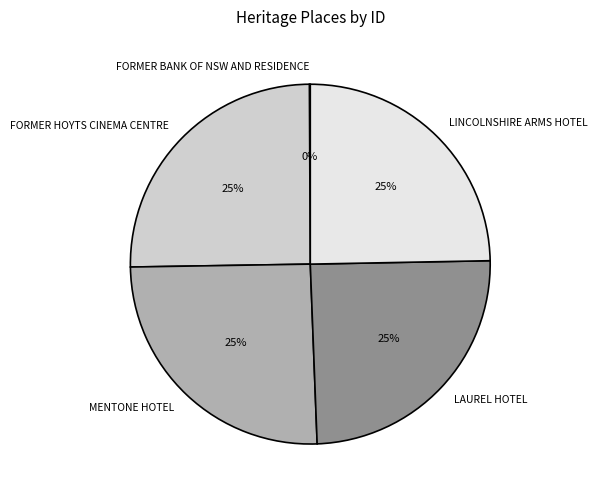

Is LINCOLNSHIRE ARMS HOTEL the majority of the pie?

No